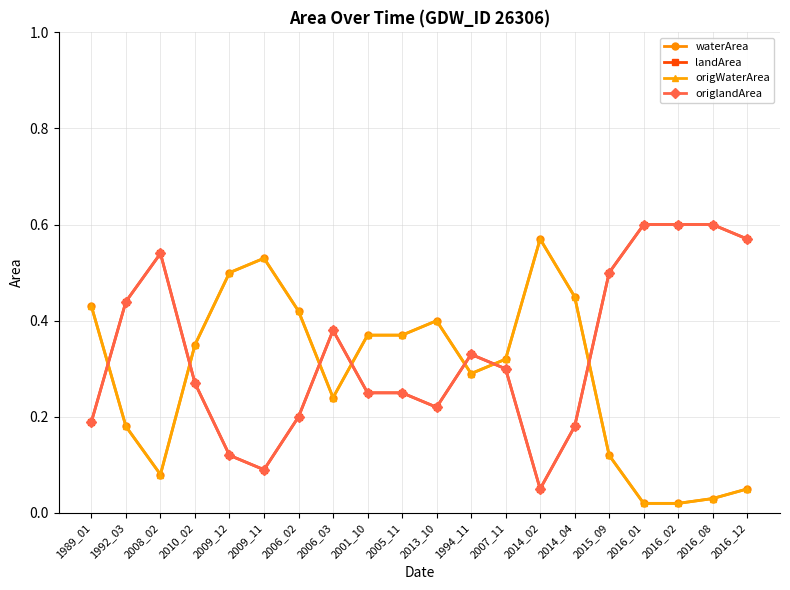

What is the difference between the origlandArea values at 2009_12 and 2006_03?

0.3